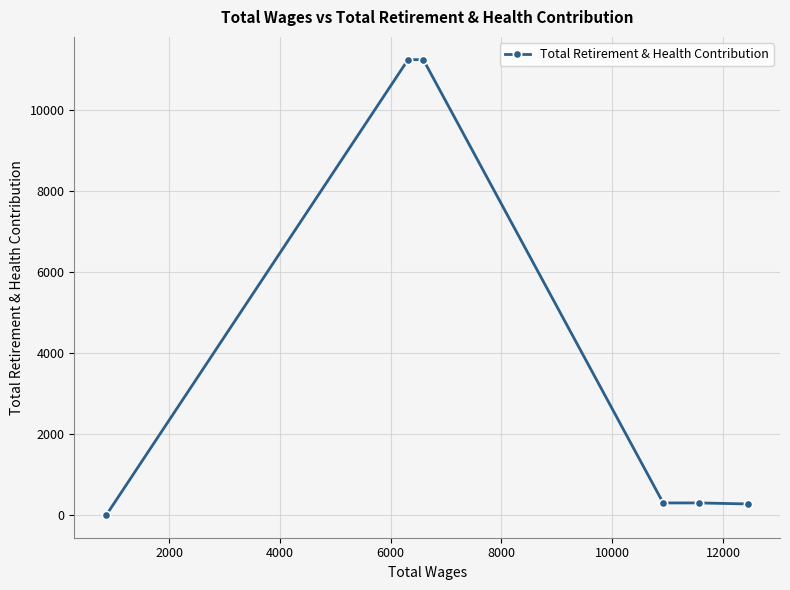

Does the chart display data point markers on the line(s)?

Yes